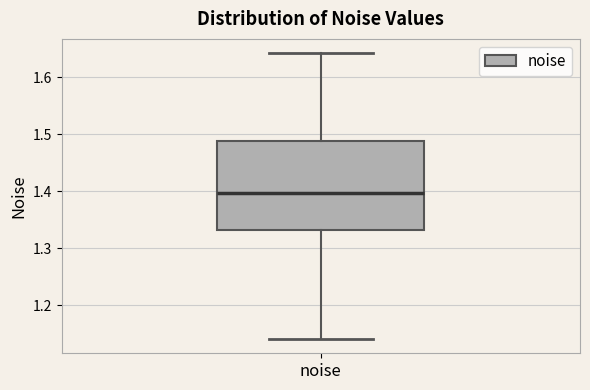

Transcribe this box plot: give where the median line is, the range the box spans, and where the two whiskers end, as read against the y-axis. The values are not printed on the chart, so give them approximately, as read against the axis.

median 1.40, box 1.33 to 1.49, whiskers 1.14 to 1.64